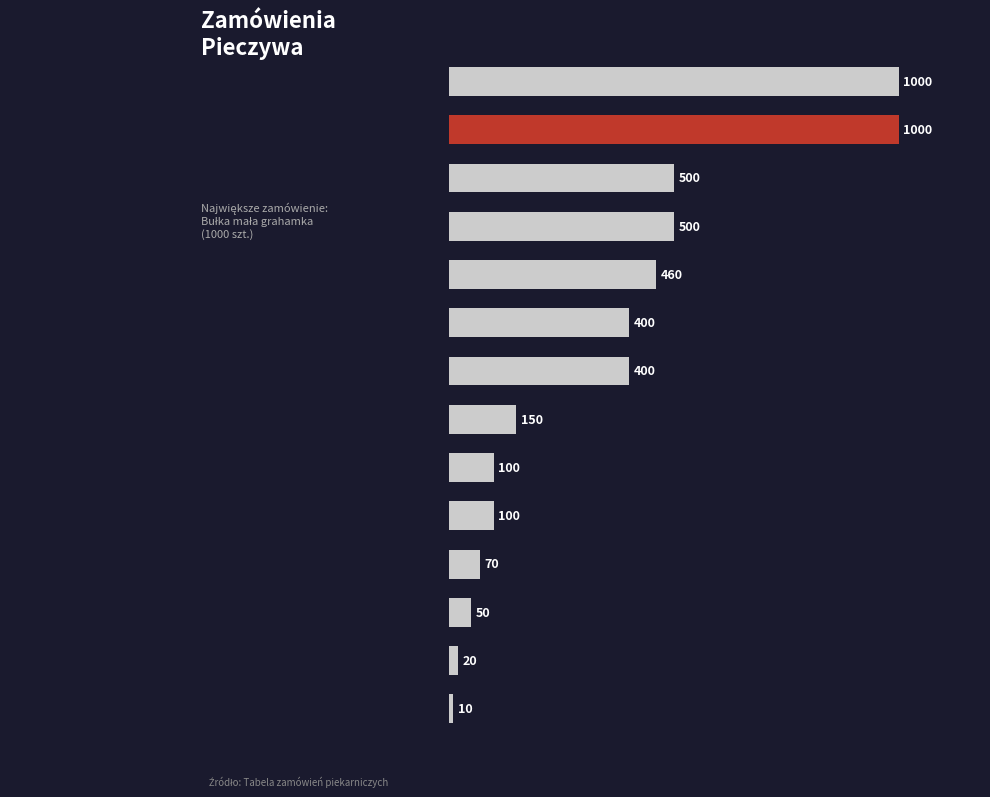

What is the sum of all values?

4760